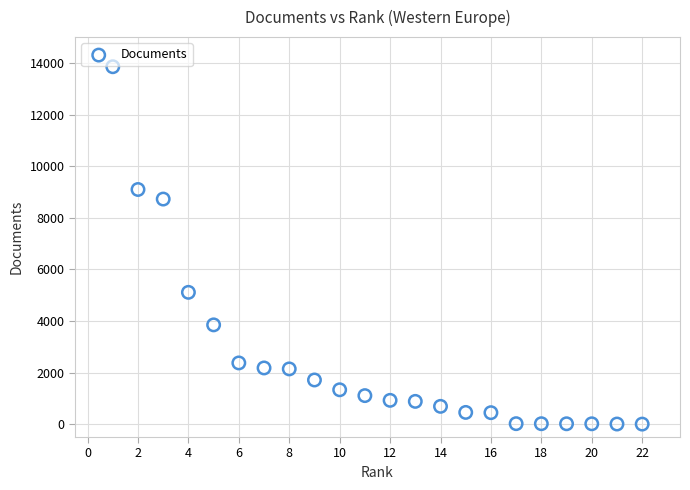

What is the range of Y values (max minus min)?

13851